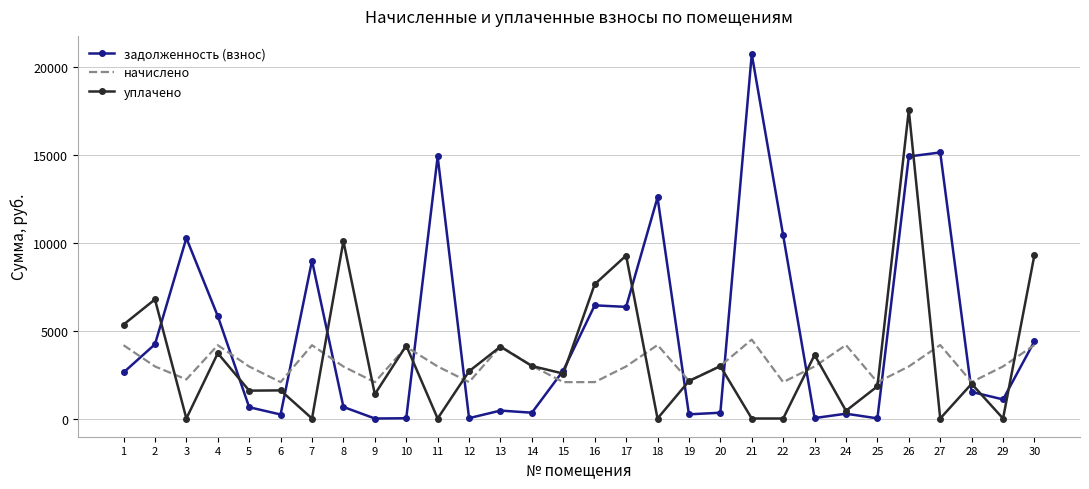

What is the approximate value of начислено at 23?

2963.3